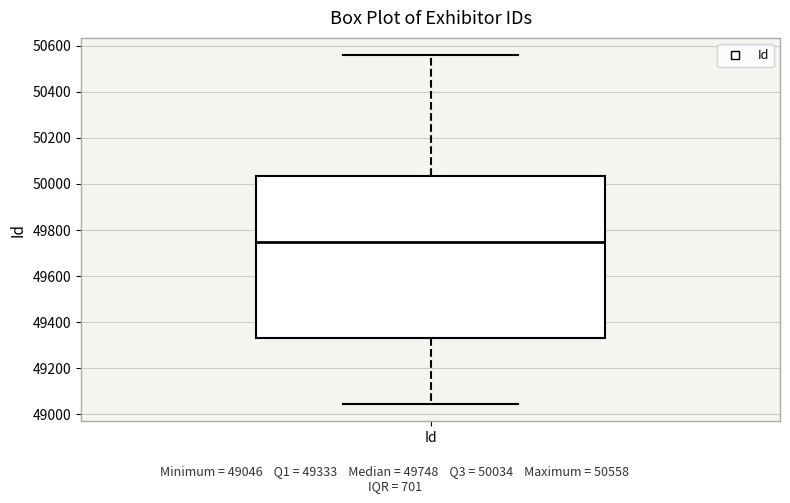

Transcribe this box plot: give where the median line is, the range the box spans, and where the two whiskers end, as read against the y-axis. The values are not printed on the chart, so give them approximately, as read against the axis.

median 49740, box 49340 to 50040, whiskers 49040 to 50560